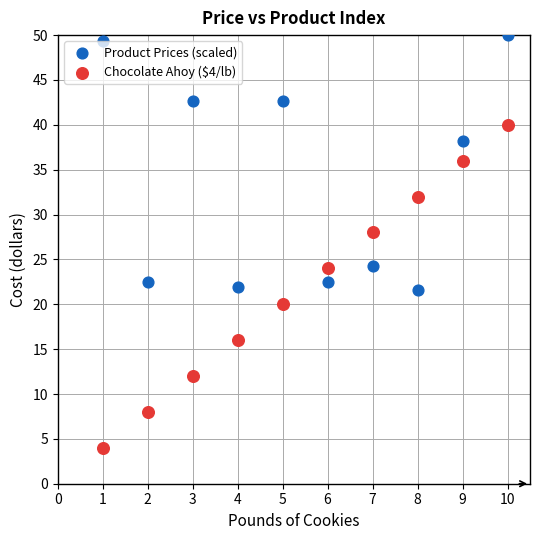

What are all the series names shown in the legend?

Product Prices (scaled), Chocolate Ahoy ($4/lb)